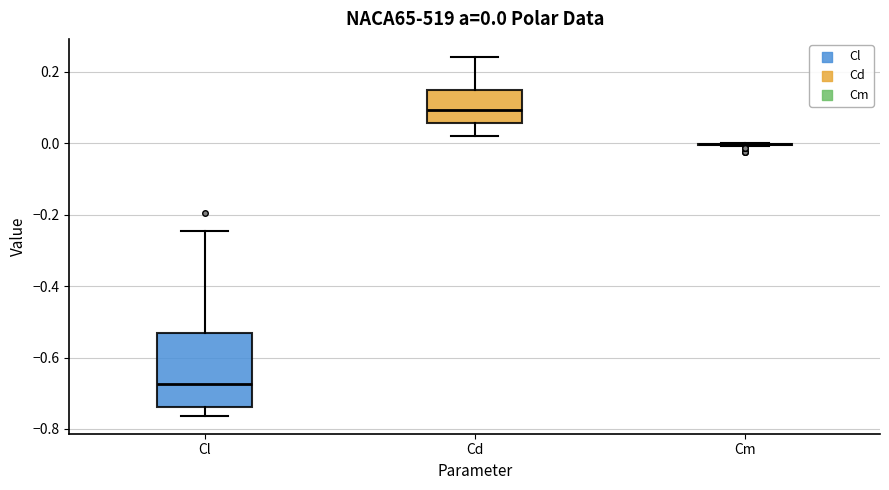

Comparing the boxes themselves (not the whiskers), which one is the tallest?

Cl